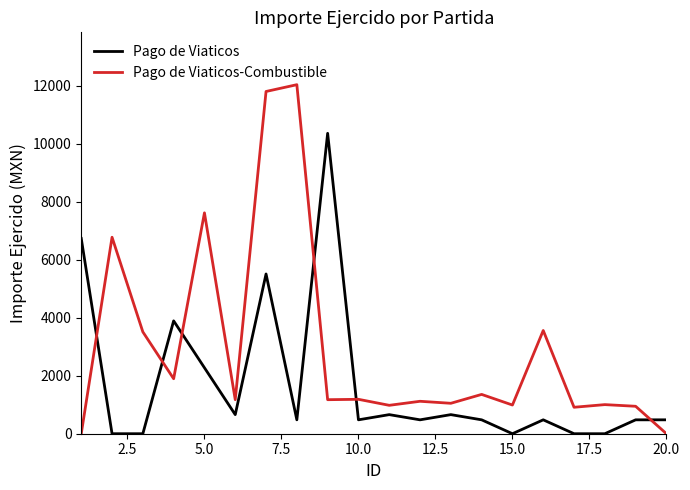

List the series in order of their overall mean, lowest first.

Pago de Viaticos, Pago de Viaticos-Combustible